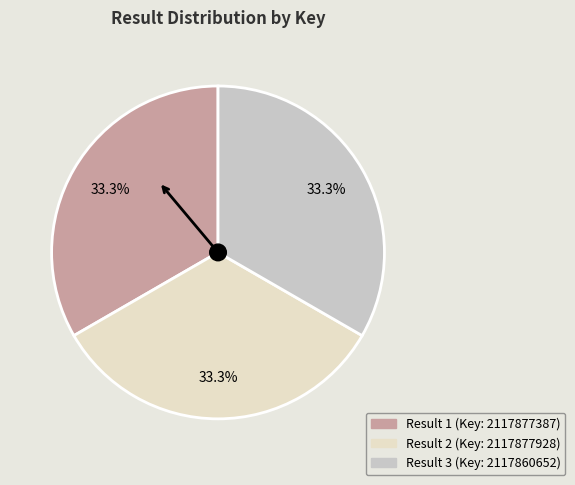

Does any single category account for the majority?

No